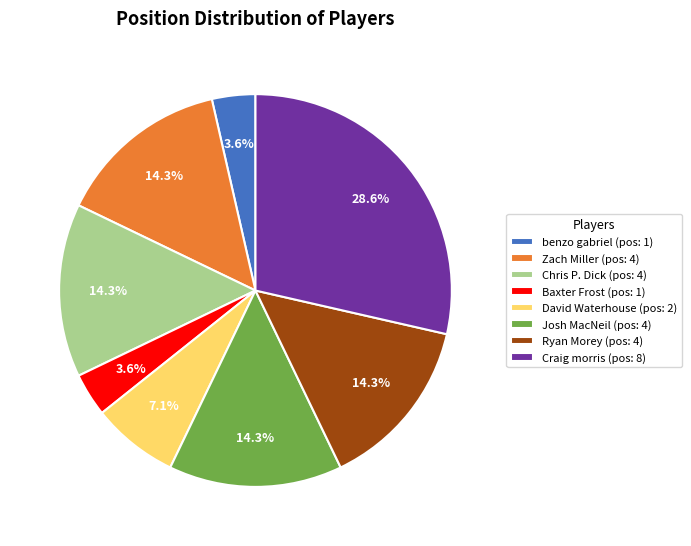

Between David Waterhouse (pos: 2) and Josh MacNeil (pos: 4), which is larger?

Josh MacNeil (pos: 4)